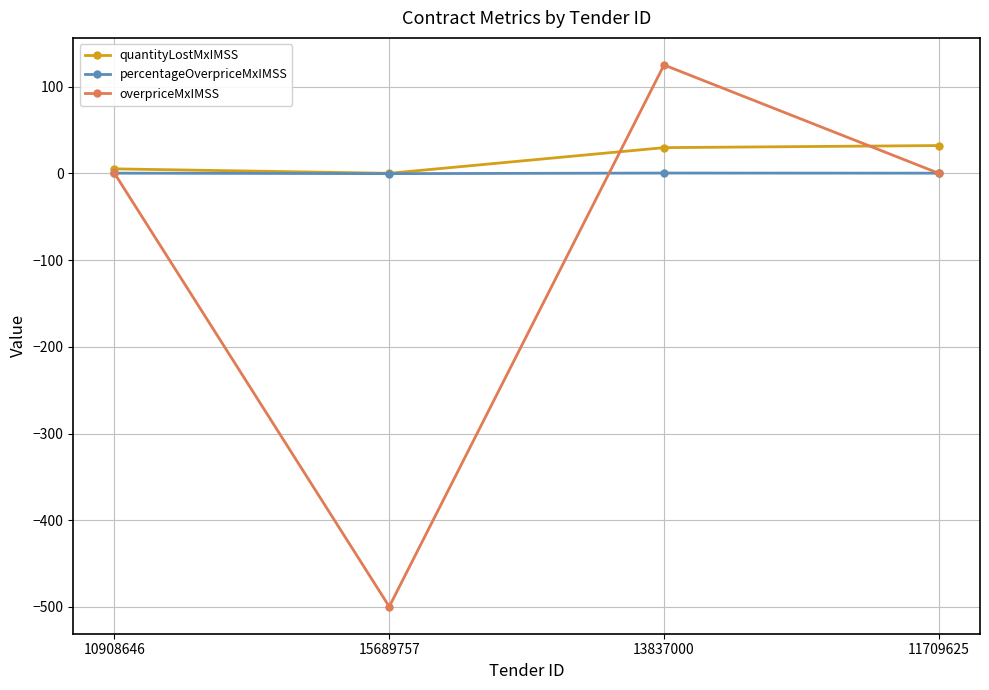

List the series in order of their peak value, lowest first.

percentageOverpriceMxIMSS, quantityLostMxIMSS, overpriceMxIMSS